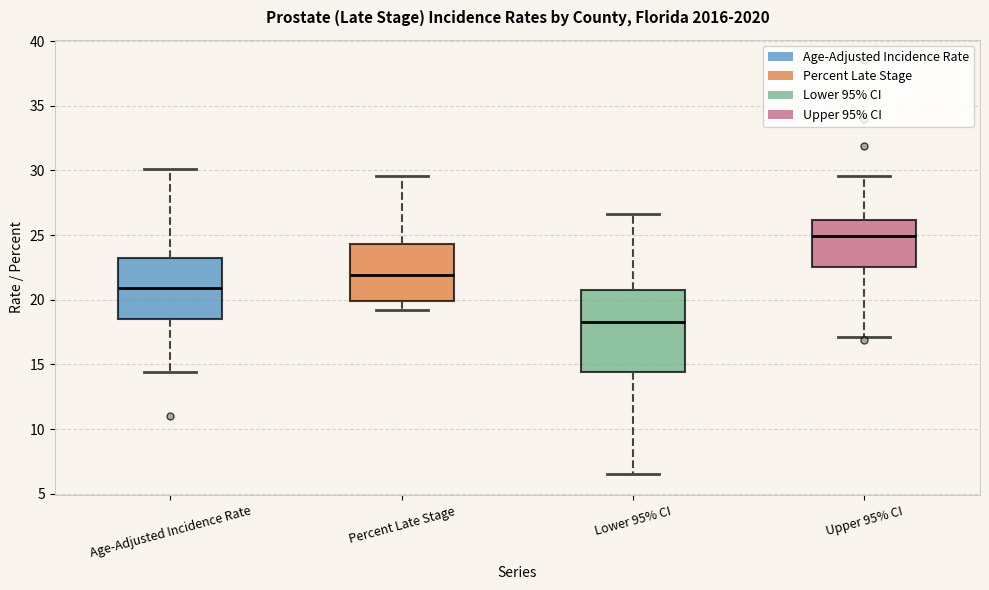

Where does the lower whisker of the box for Age-Adjusted Incidence Rate end on the y-axis? The values are not printed on the chart, so give them approximately, as read against the axis.

14.5